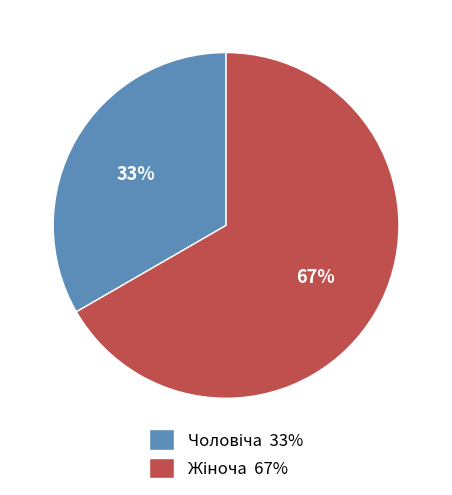

To the nearest percent, what is the average slice percentage?

50%